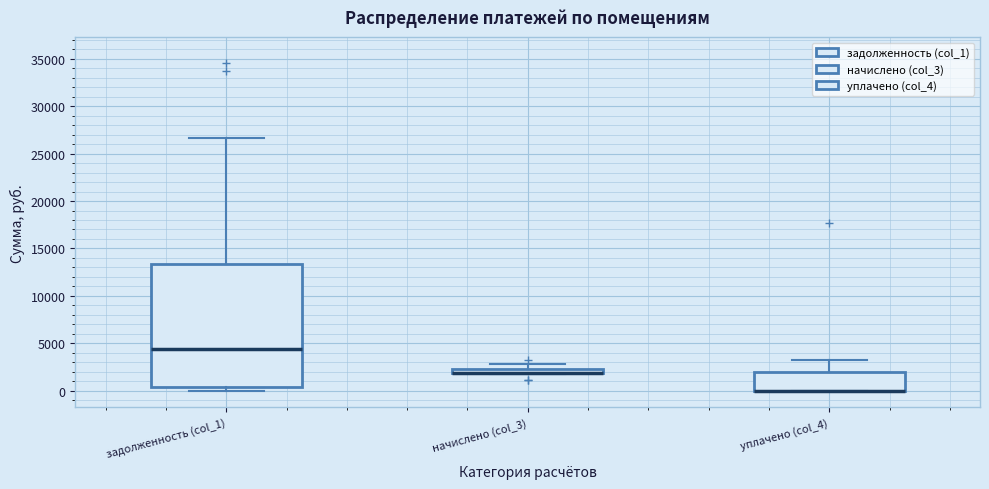

Comparing the boxes themselves (not the whiskers), which one is the tallest?

задолженность (col_1)